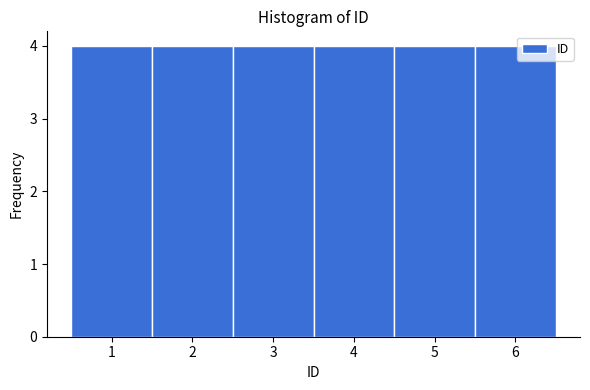

Reading left to right, transcribe this chart: for each bar, give the range it covers on the x-axis and its height. The values are not printed on the chart, so give them approximately, as read against the axis.

0.5 to 1.5: 4
1.5 to 2.5: 4
2.5 to 3.5: 4
3.5 to 4.5: 4
4.5 to 5.5: 4
5.5 to 6.5: 4